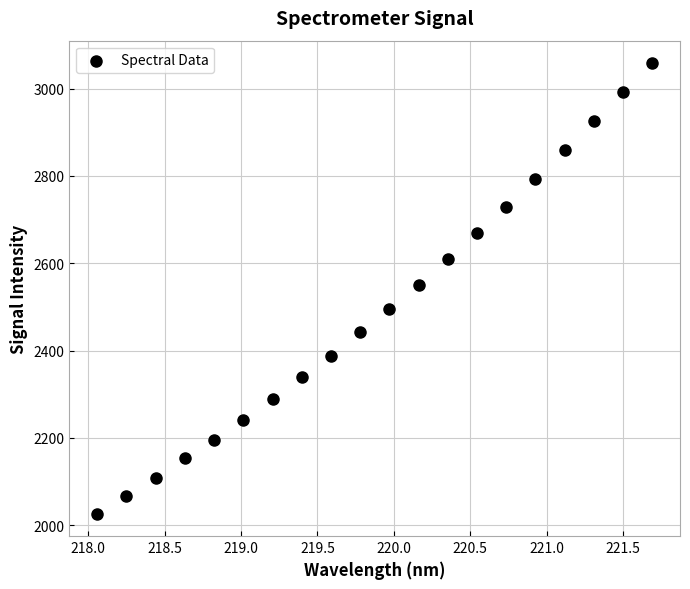

What is the range of X values (max minus min)?

3.6